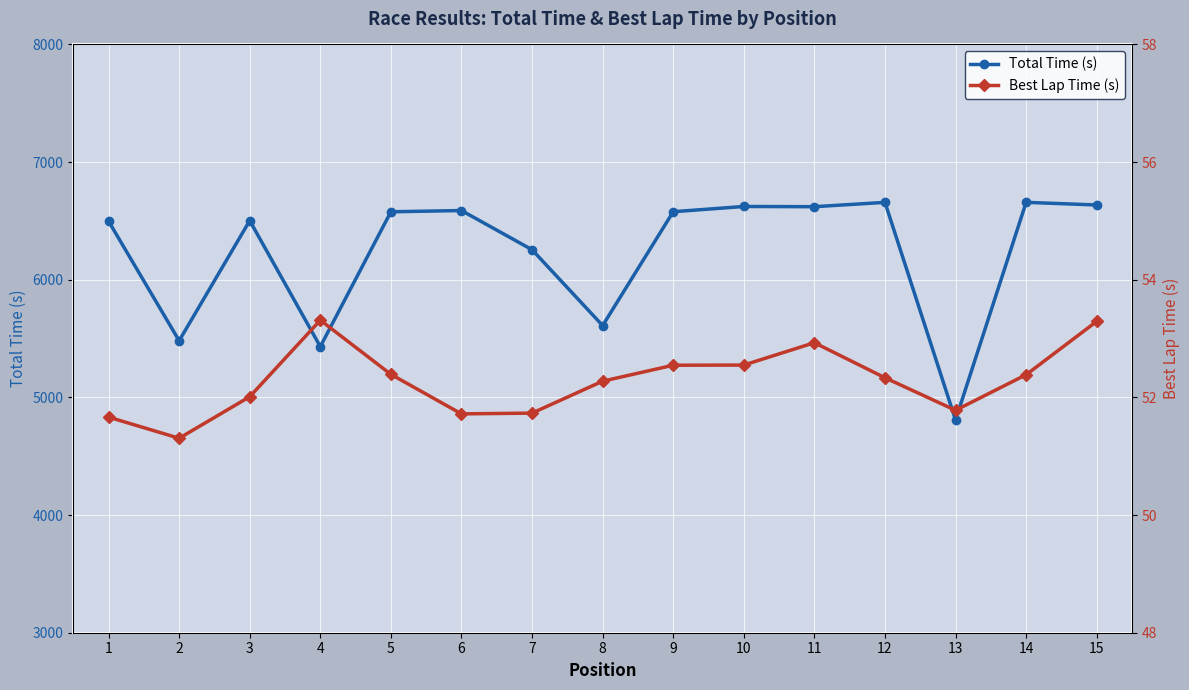

Where does the Best Lap Time (s) series first go above 52?

3